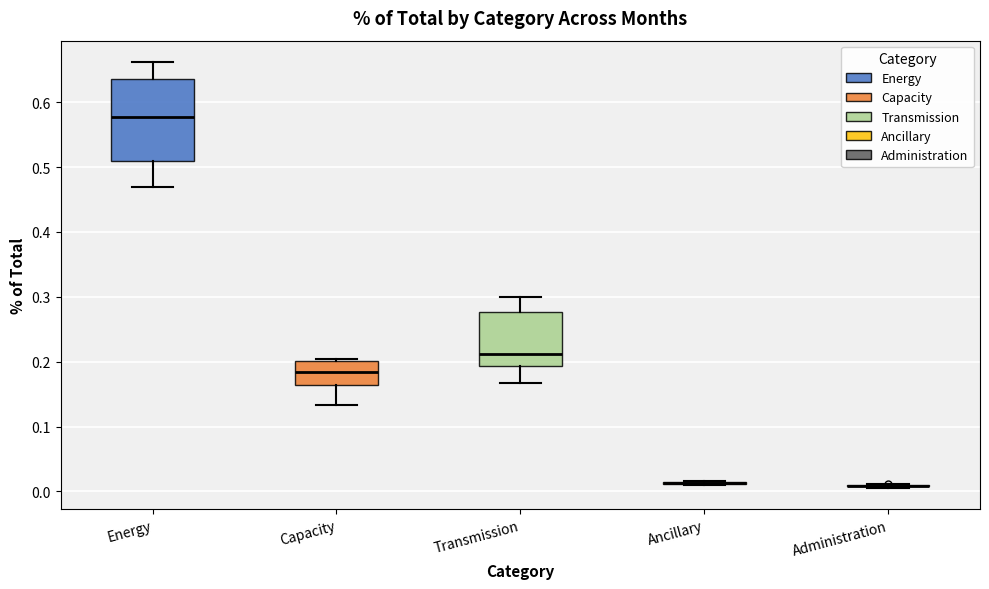

Reading left to right, transcribe this box plot: for each box, give where its median line is, the range the box spans, and where its two whiskers end, as read against the y-axis. The values are not printed on the chart, so give them approximately, as read against the axis.

Energy: median 0.58, box 0.51 to 0.64, whiskers 0.47 to 0.66
Capacity: median 0.18, box 0.16 to 0.20, whiskers 0.13 to 0.20 (just above the box's upper edge)
Transmission: median 0.21, box 0.19 to 0.28, whiskers 0.17 to 0.30
Ancillary: box collapsed to a line at 0.01, whiskers 0.01 to 0.02
Administration: box collapsed to a line at 0.01, whiskers 0.01 to 0.01